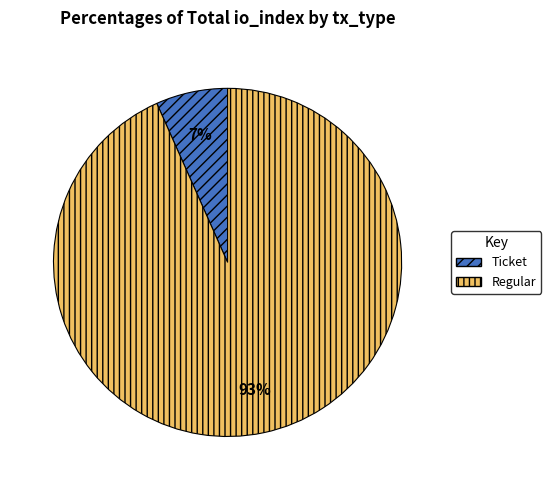

What is the smallest slice in the pie chart?

Ticket